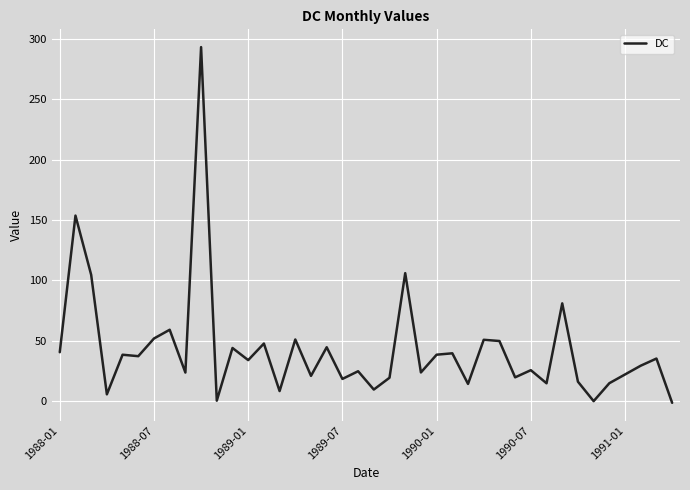

What is the difference between the maximum and minimum values?

294.9